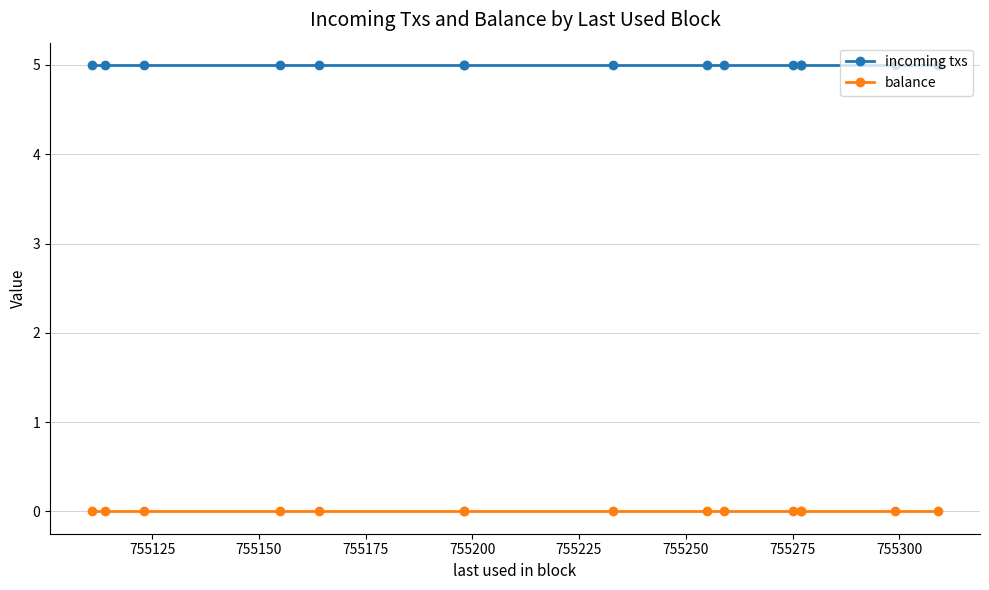

What is the value of the incoming txs point at the 5th from the left?

5